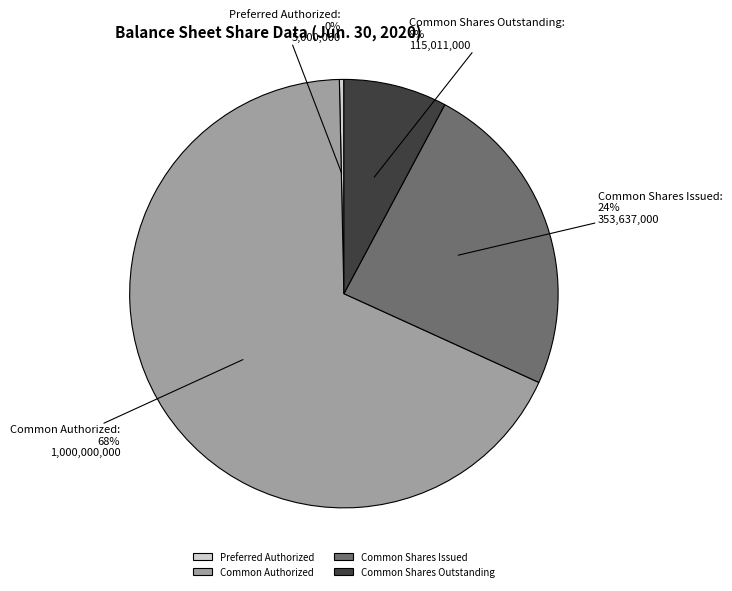

Is it true that Preferred Authorized is 0% of the pie?

True